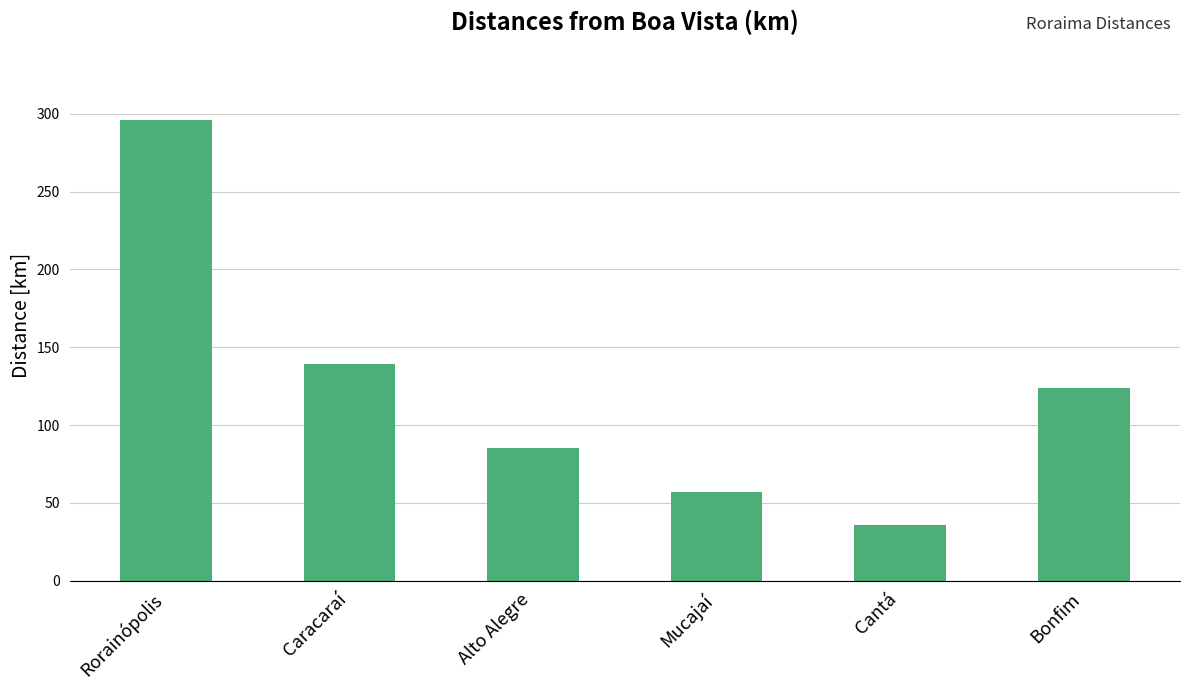

Does the chart contain any negative values?

No